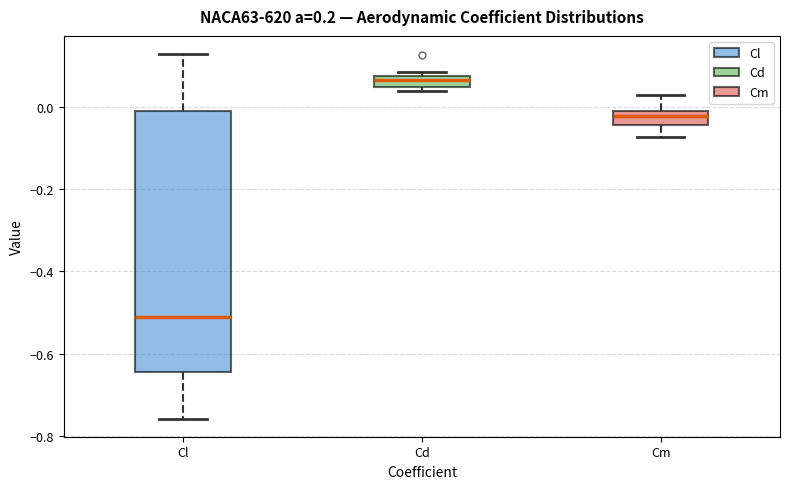

Which box has the highest median line?

Cd